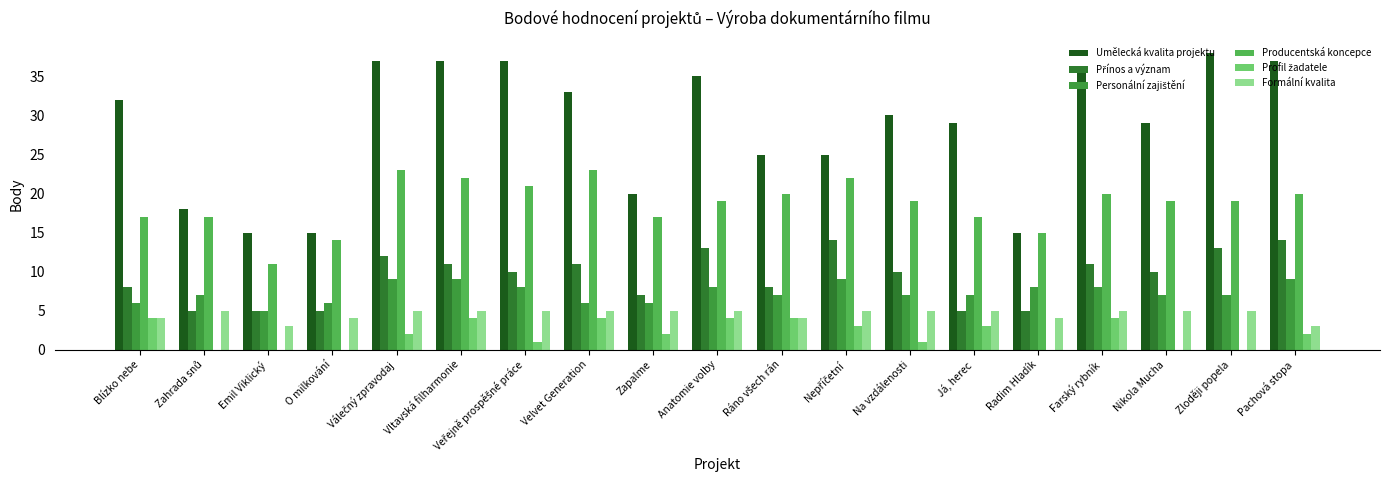

Are the bars horizontal?

No